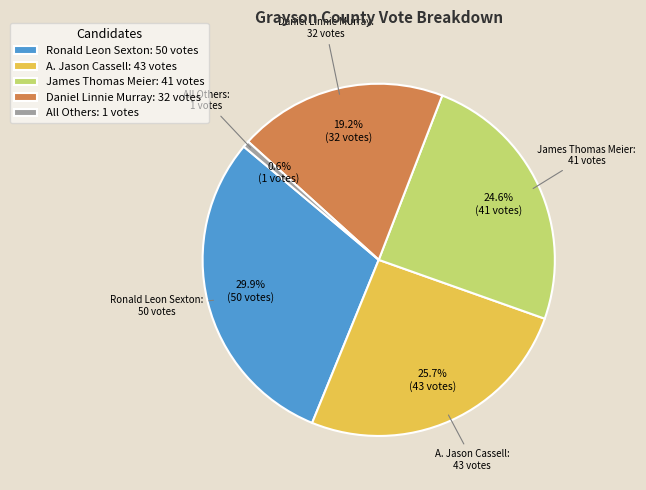

To the nearest percent, what portion does James Thomas Meier represent?

25%